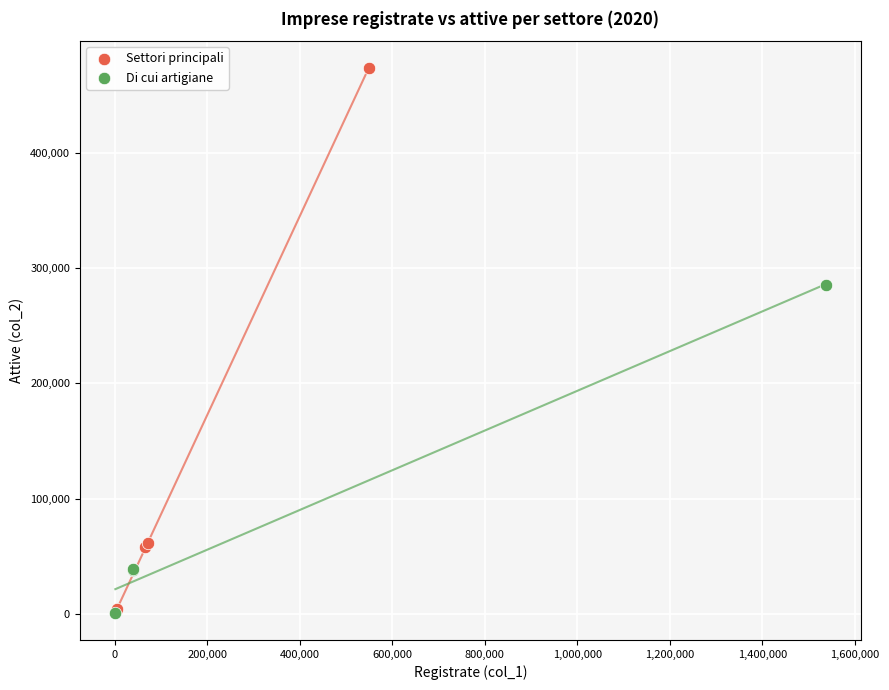

Which series contains the highest Y value?

Settori principali